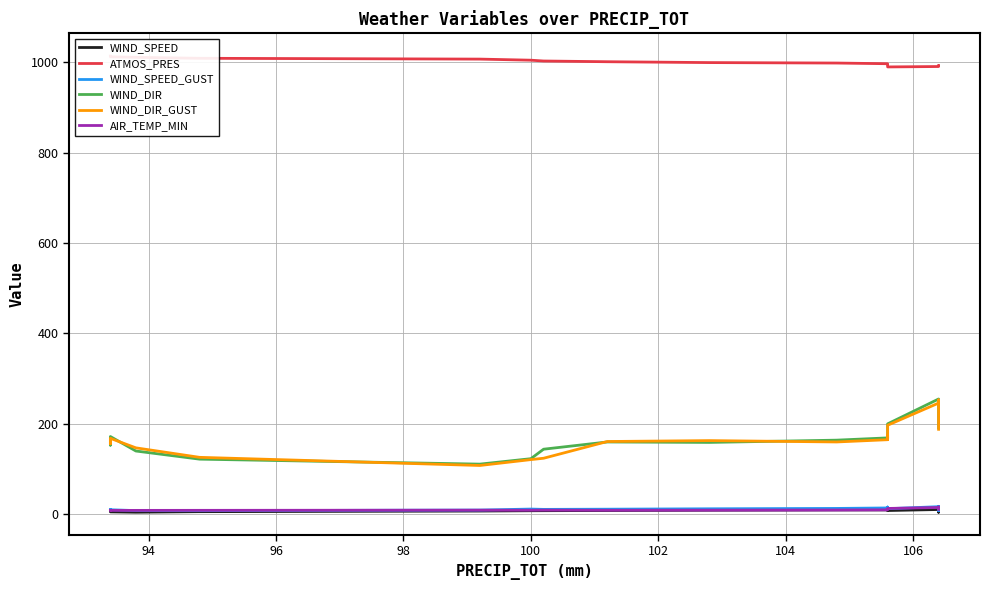

What is the minimum value for ATMOS_PRES?

989.3